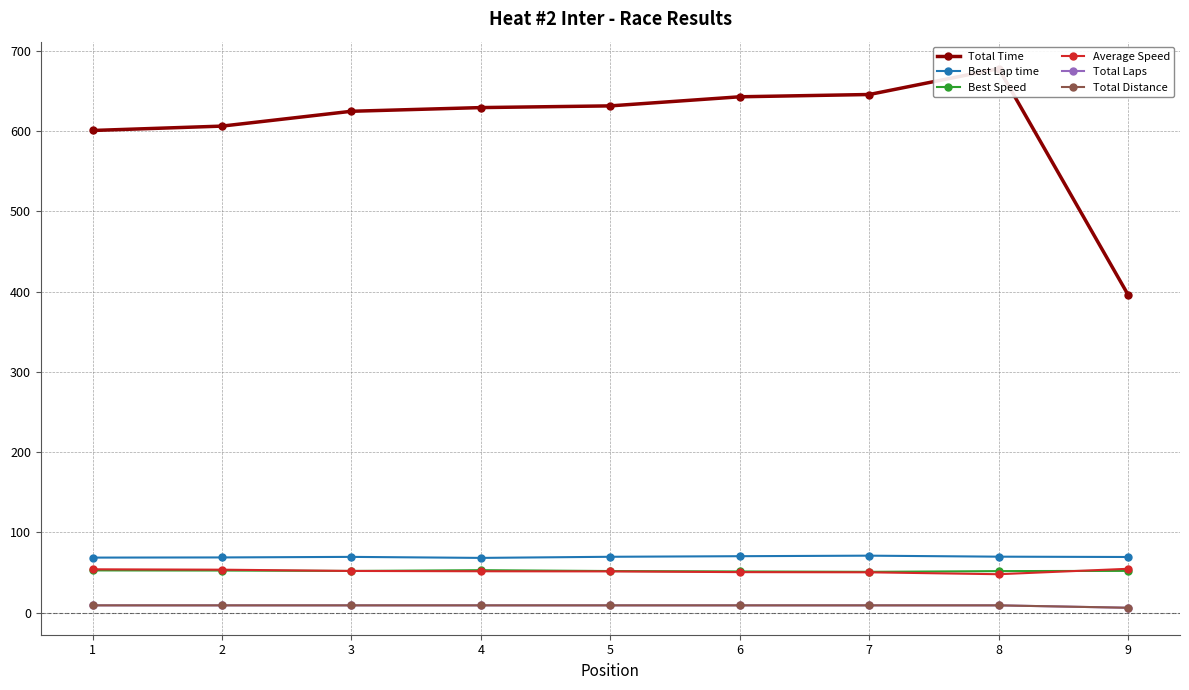

Which series has the largest total across all categories?

Total Time